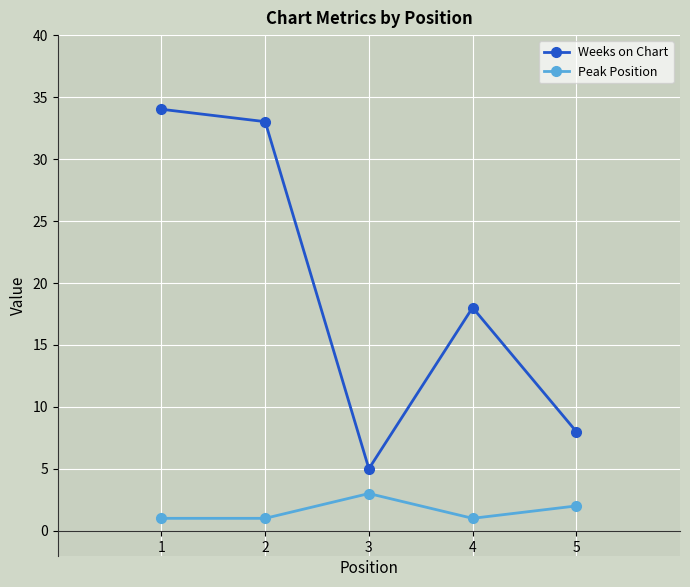

Is the value of Peak Position at 3 greater than the value of Weeks on Chart at 5?

No